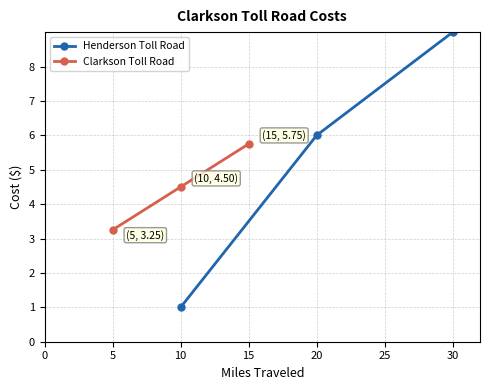

The Henderson Toll Road series shows 5 at 30. True or false?

False